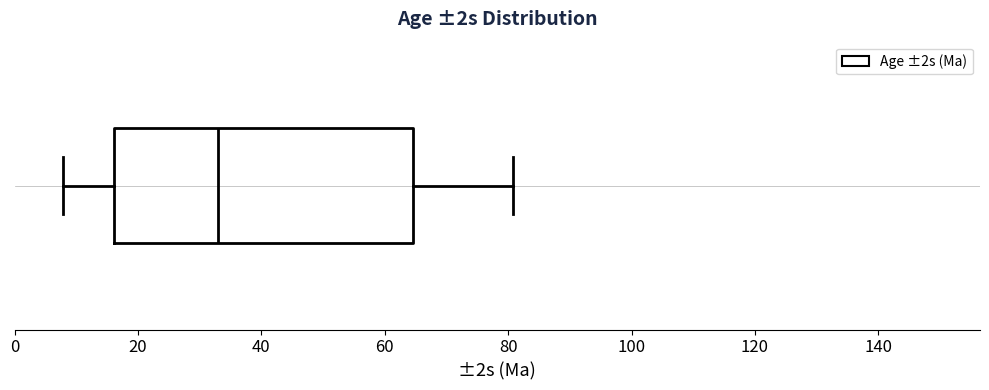

Where is the right edge of the box on the x-axis? The values are not printed on the chart, so give them approximately, as read against the axis.

64